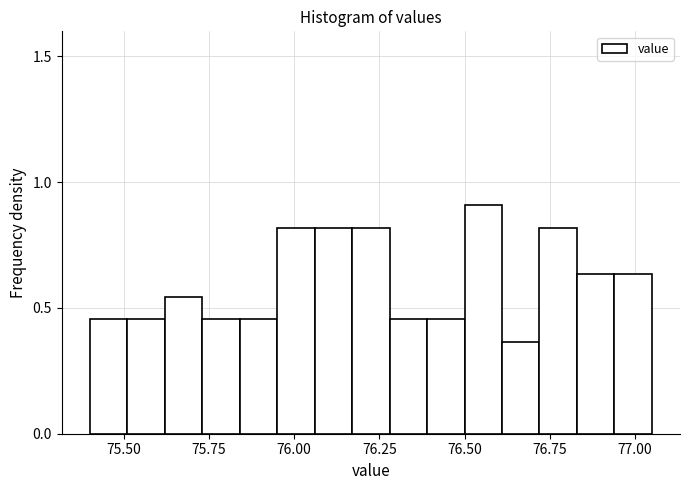

Around what value on the x-axis is the tallest bar? Give the approximate position of its centre, as read against the axis.

76.55